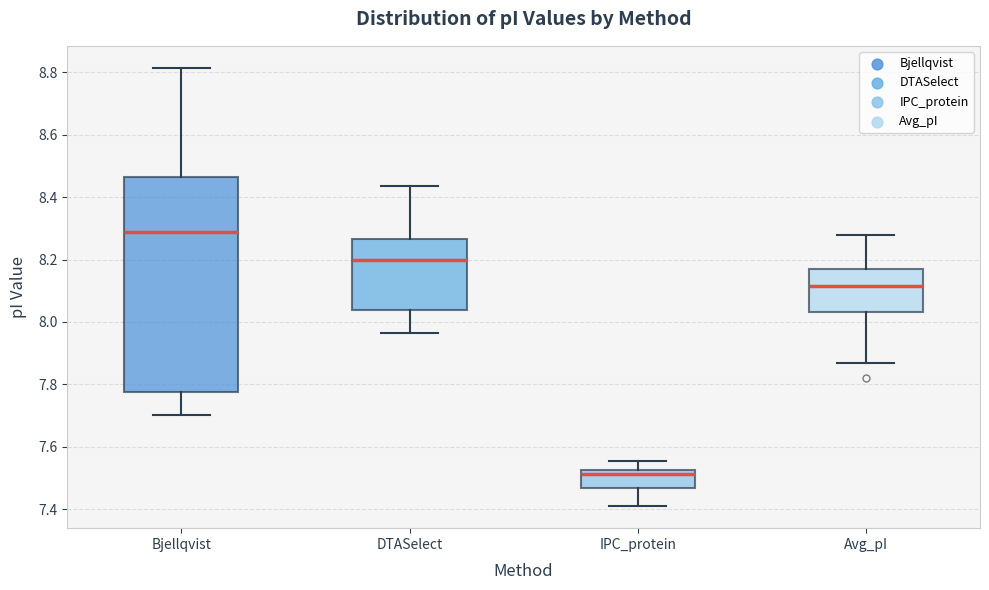

Comparing the boxes themselves (not the whiskers), which one is the tallest?

Bjellqvist